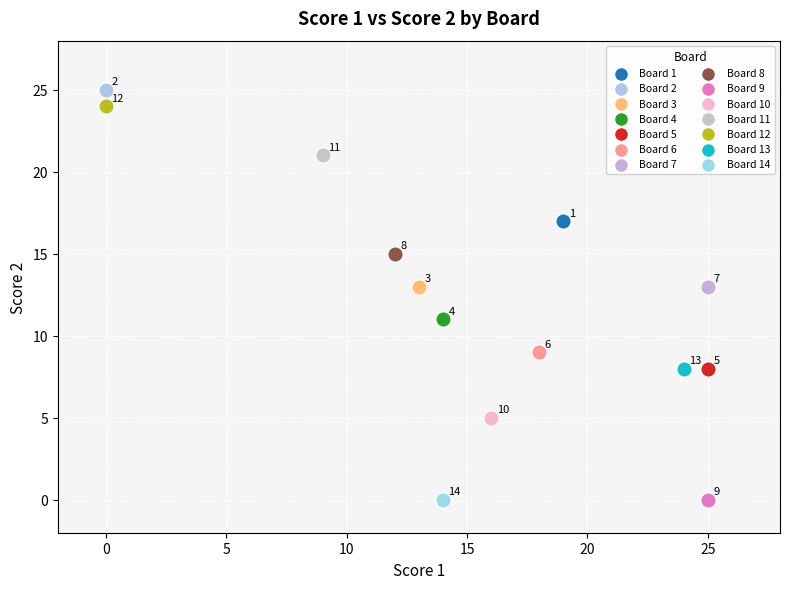

What are all the series names shown in the legend?

Board 1, Board 2, Board 3, Board 4, Board 5, Board 6, Board 7, Board 8, Board 9, Board 10, Board 11, Board 12, Board 13, Board 14